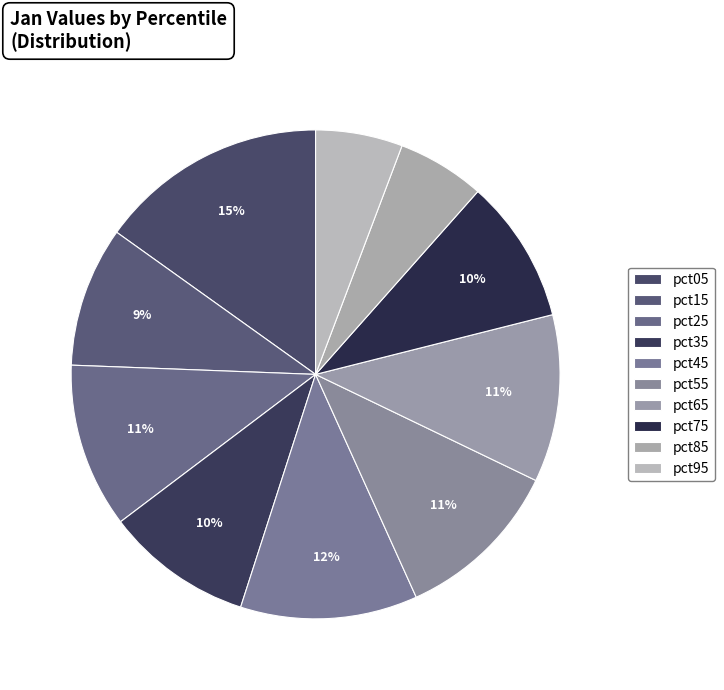

To the nearest percent, what is the difference between the pct95 and pct15 slice percentages?

4%